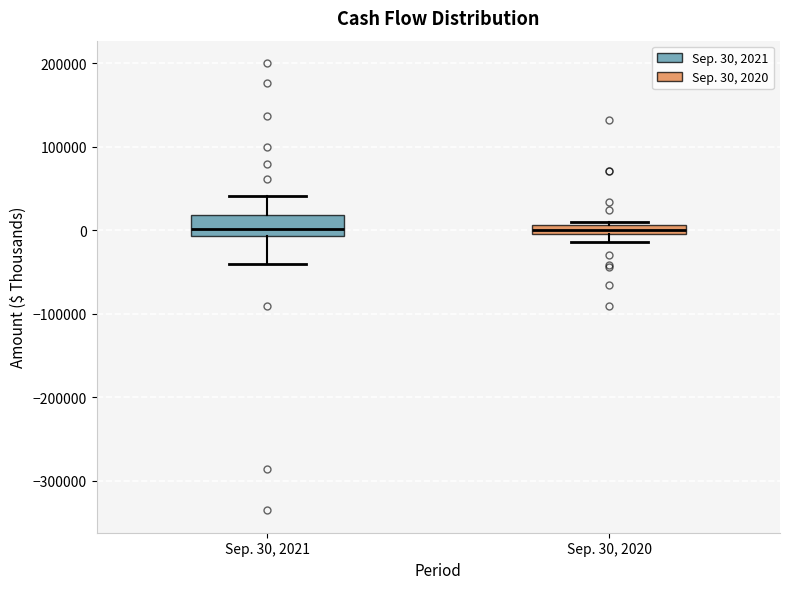

Where is the lower edge of the box for Sep. 30, 2020 on the y-axis? The values are not printed on the chart, so give them approximately, as read against the axis.

0